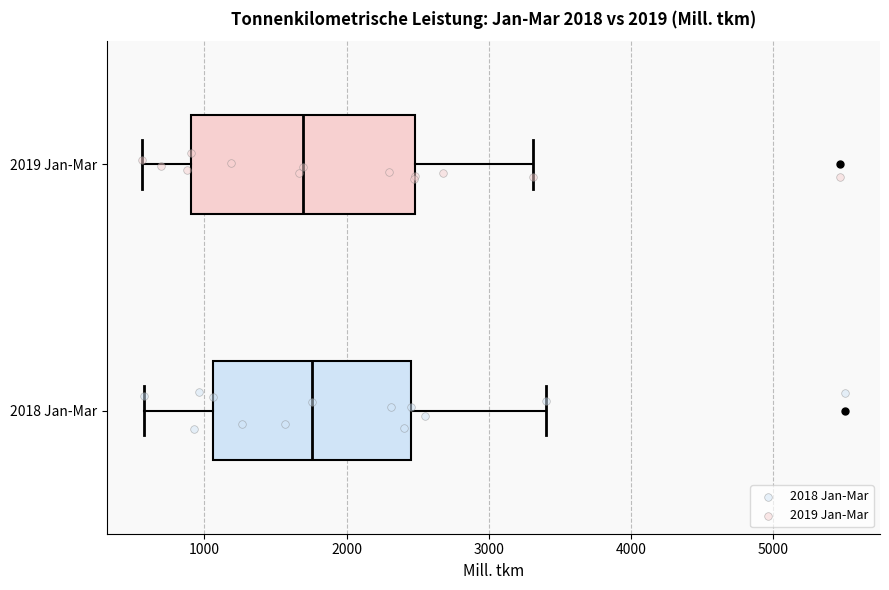

Reading bottom to top, read every box against the x-axis: the position of its median line, the range the box covers, and the ends of its whiskers. The values are not printed on the chart, so give them approximately, as read against the axis.

2018 Jan-Mar: median 1800, box 1100 to 2500, whiskers 600 to 3400
2019 Jan-Mar: median 1700, box 900 to 2500, whiskers 600 to 3300